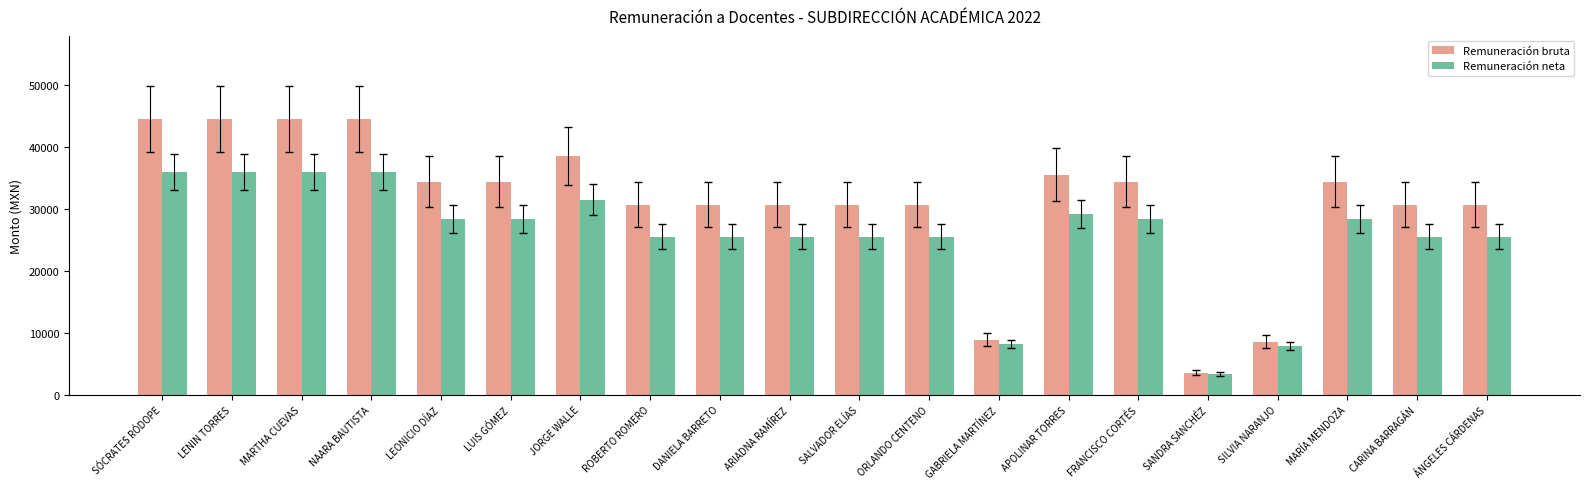

At how many categories does at least one series exceed 22021?

17